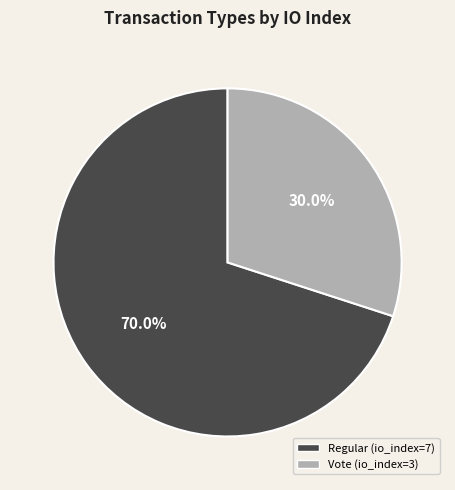

Is it true that Vote is 37% of the pie?

False